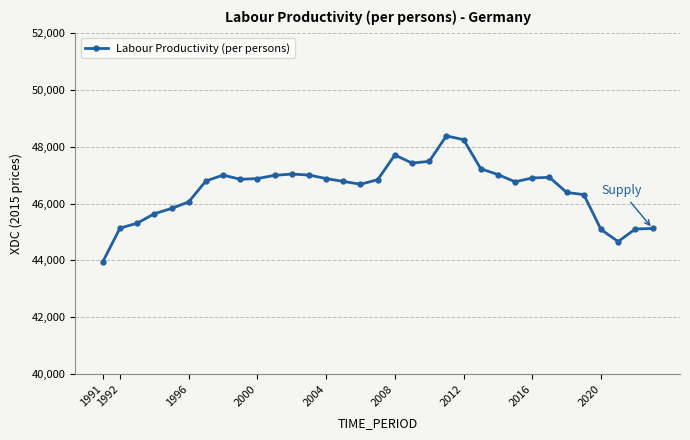

How many lines are shown in the chart?

1